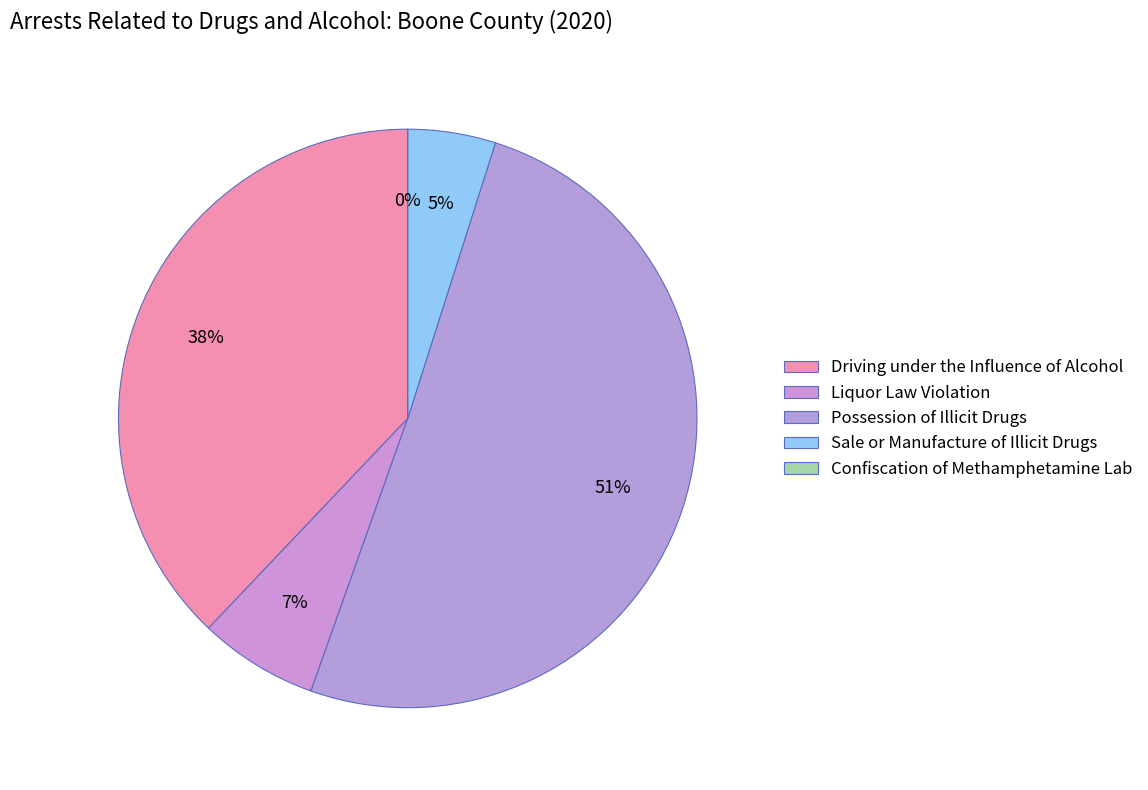

To the nearest percent, what is the difference between the largest and smallest slice percentages?

51%